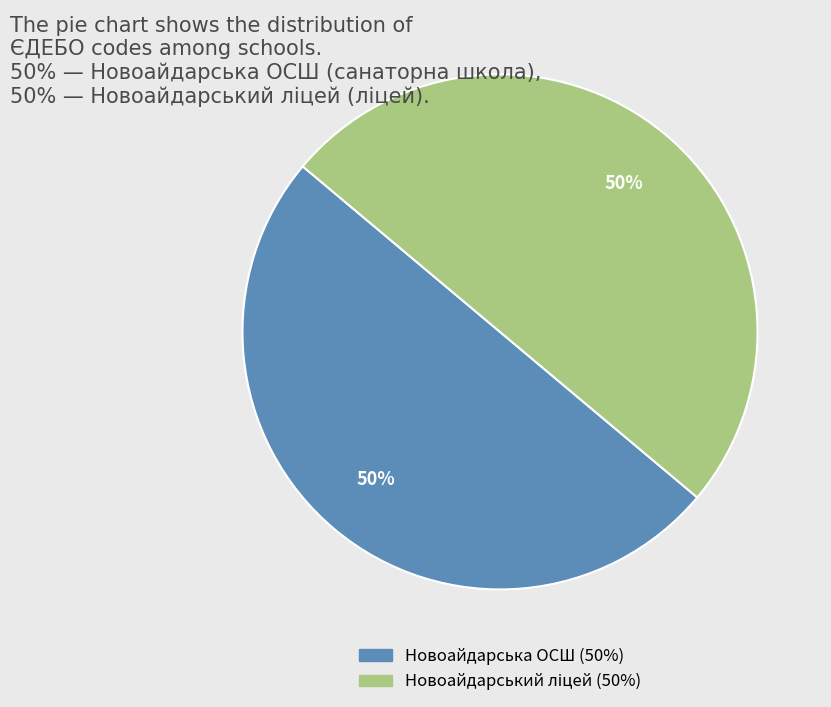

True or false: Новоайдарська ОСШ accounts for 50% of the total.

True